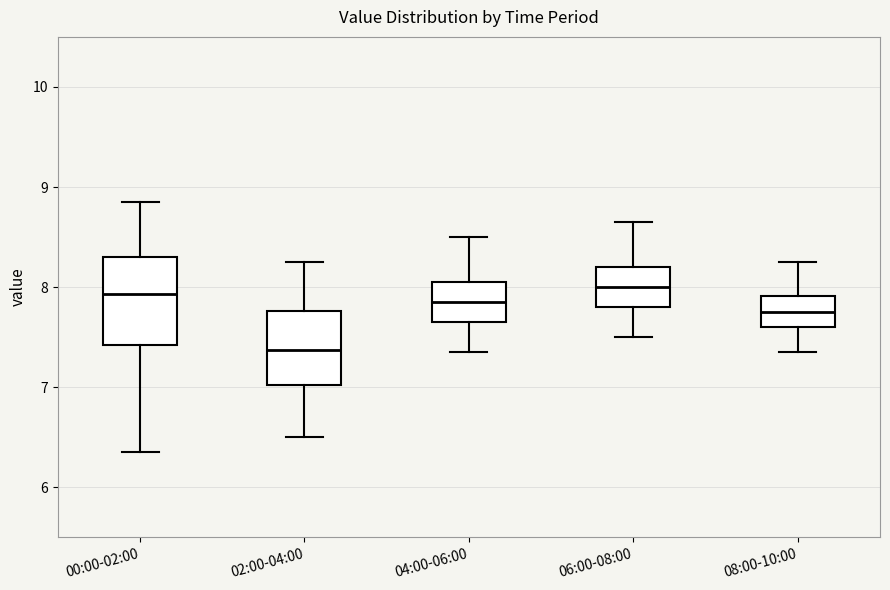

Comparing the boxes themselves (not the whiskers), which one is the tallest?

00:00-02:00